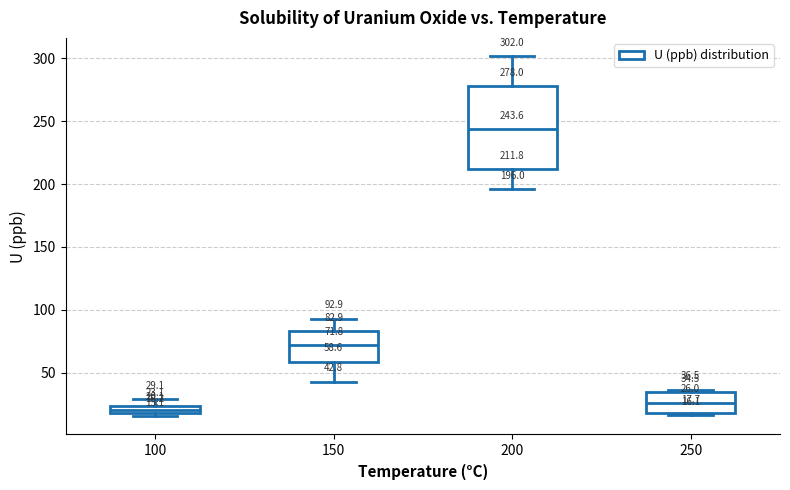

Which box is the tallest, from its lower edge to its upper edge?

200